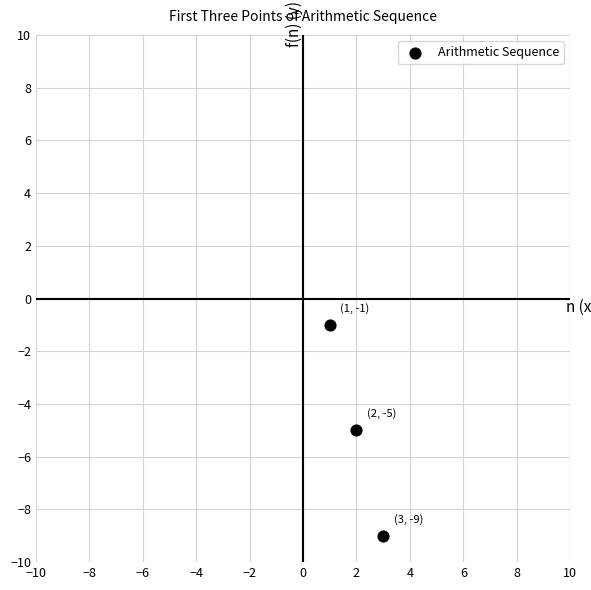

What is the average Y value?

-5